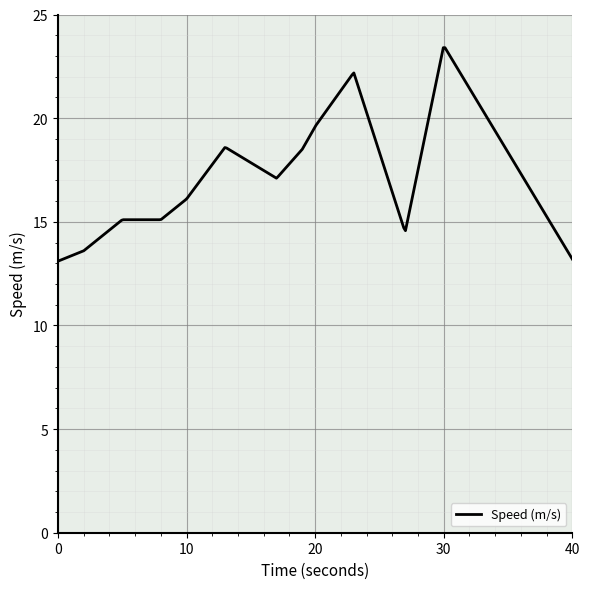

What is the smallest value displayed?

13.1